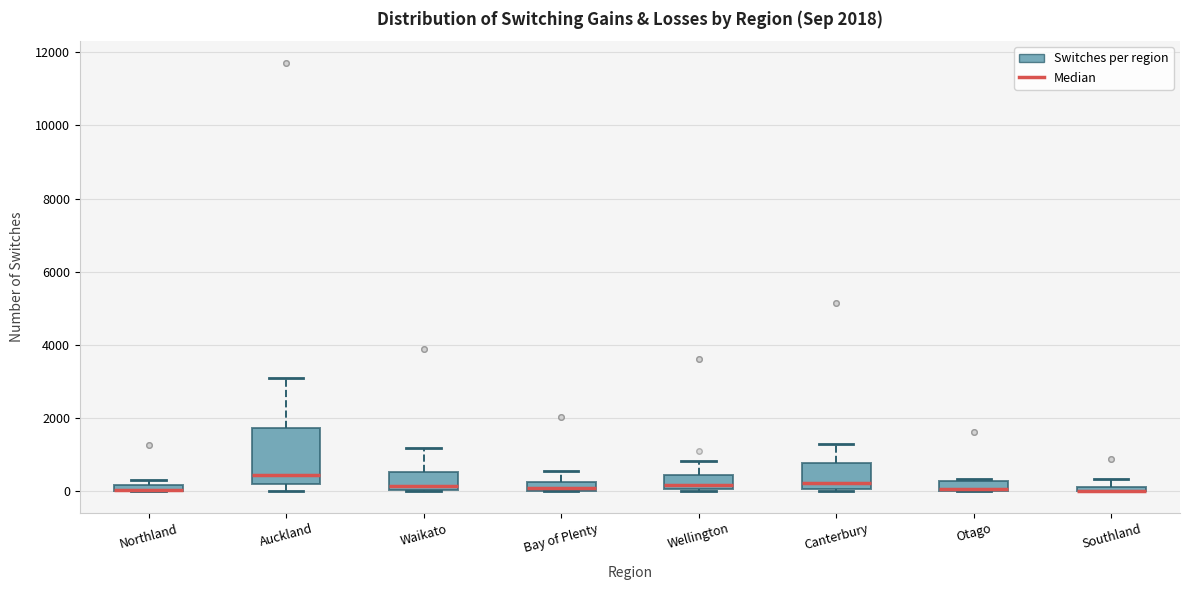

Which box is the tallest, from its lower edge to its upper edge?

Auckland